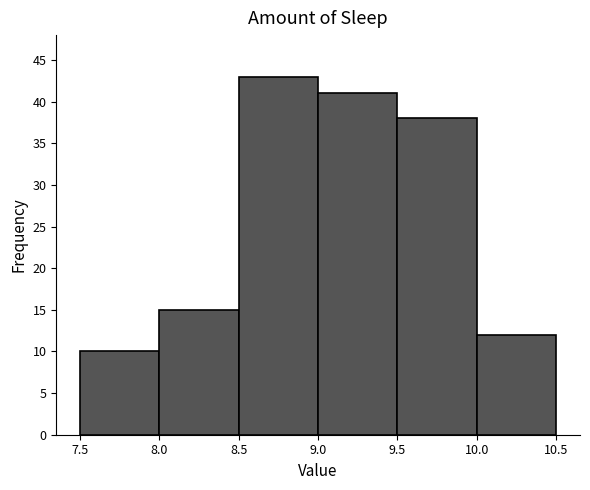

Over which range of the x-axis is the bar tallest?

8.5 to 9.0